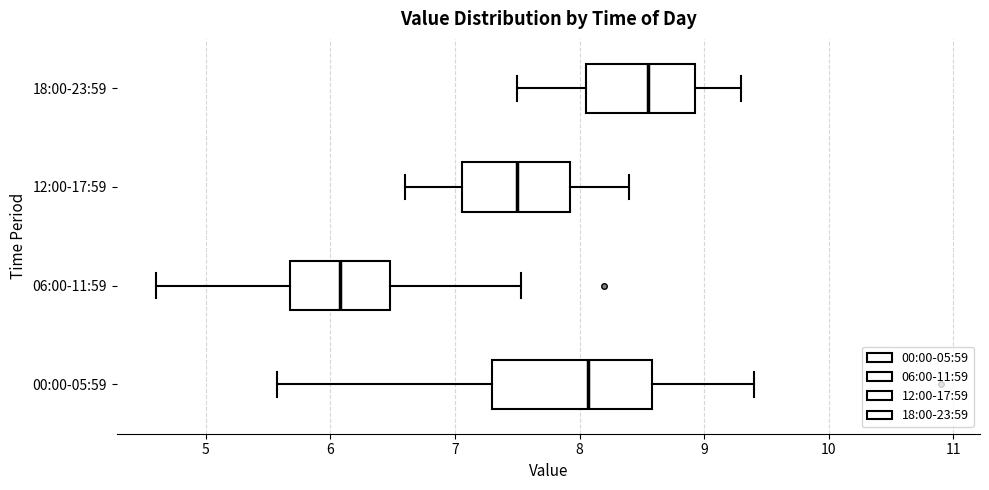

Reading bottom to top, read every box against the x-axis: the position of its median line, the range the box covers, and the ends of its whiskers. The values are not printed on the chart, so give them approximately, as read against the axis.

00:00-05:59: median 8.1, box 7.3 to 8.6, whiskers 5.6 to 9.4
06:00-11:59: median 6.1, box 5.7 to 6.5, whiskers 4.6 to 7.5
12:00-17:59: median 7.5, box 7.1 to 7.9, whiskers 6.6 to 8.4
18:00-23:59: median 8.6, box 8.1 to 8.9, whiskers 7.5 to 9.3